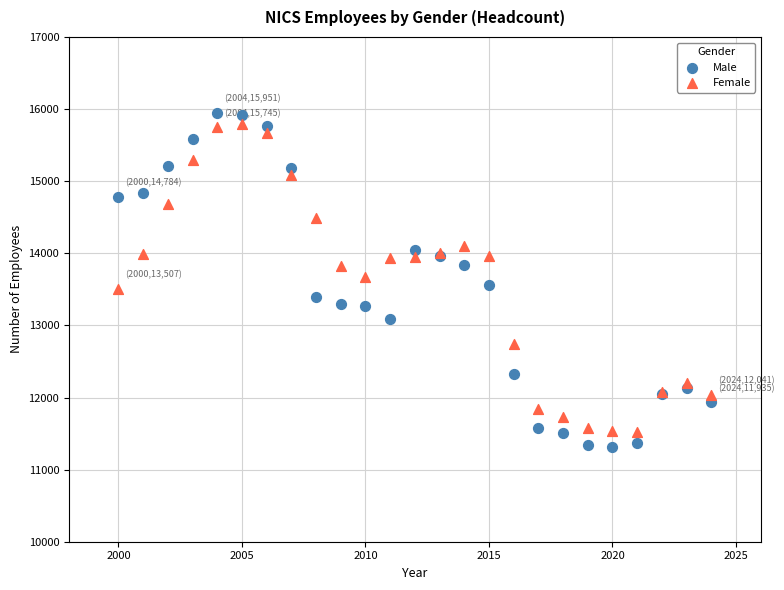

Which series has the widest spread of Y values?

Male